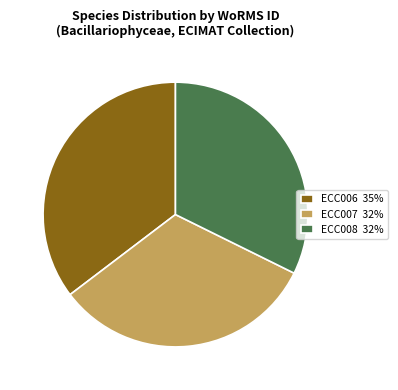

Between ECC007 32% and ECC006 35%, which is larger?

ECC006 35%